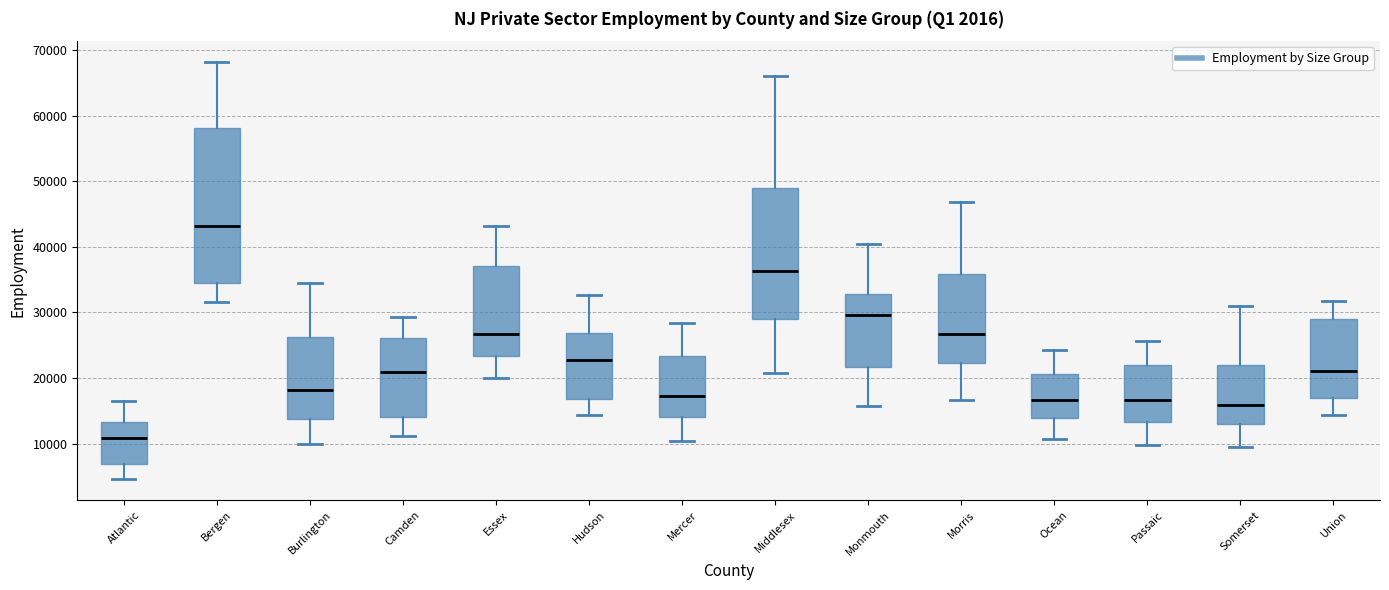

Comparing the boxes themselves (not the whiskers), which one is the tallest?

Bergen